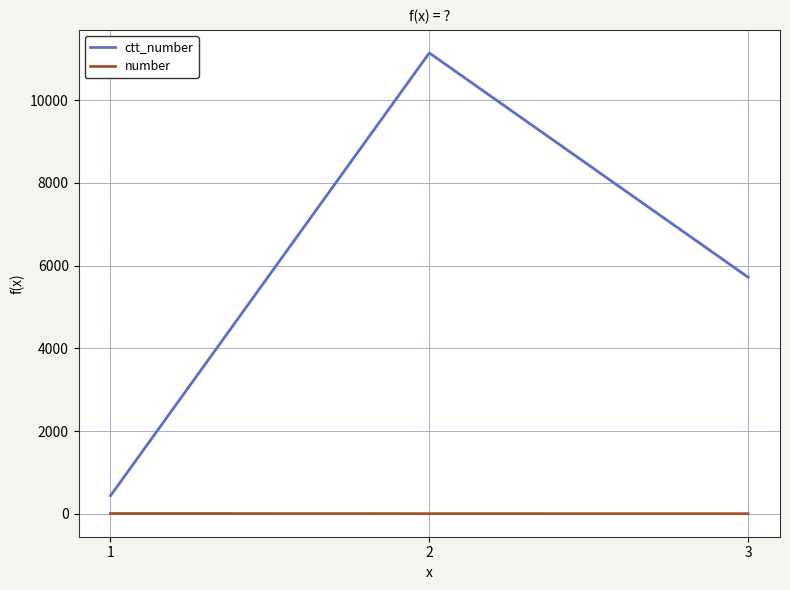

At which label does number first exceed 5?

1